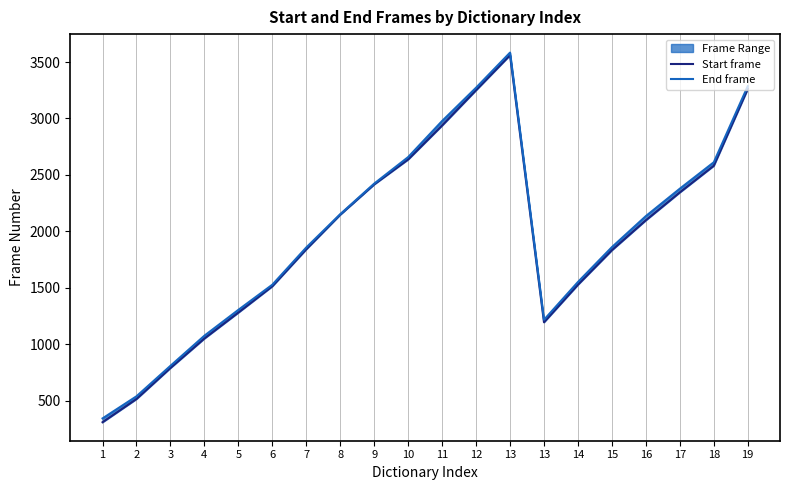

True or false: End frame has more than 1 interior local peaks.

False